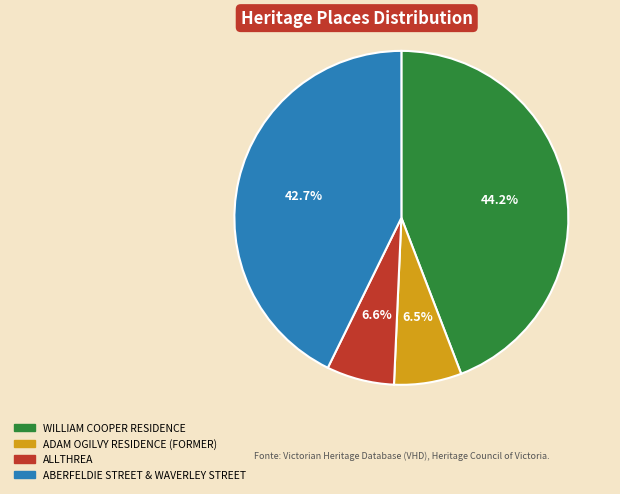

To the nearest percent, what portion does ALLTHREA represent?

7%